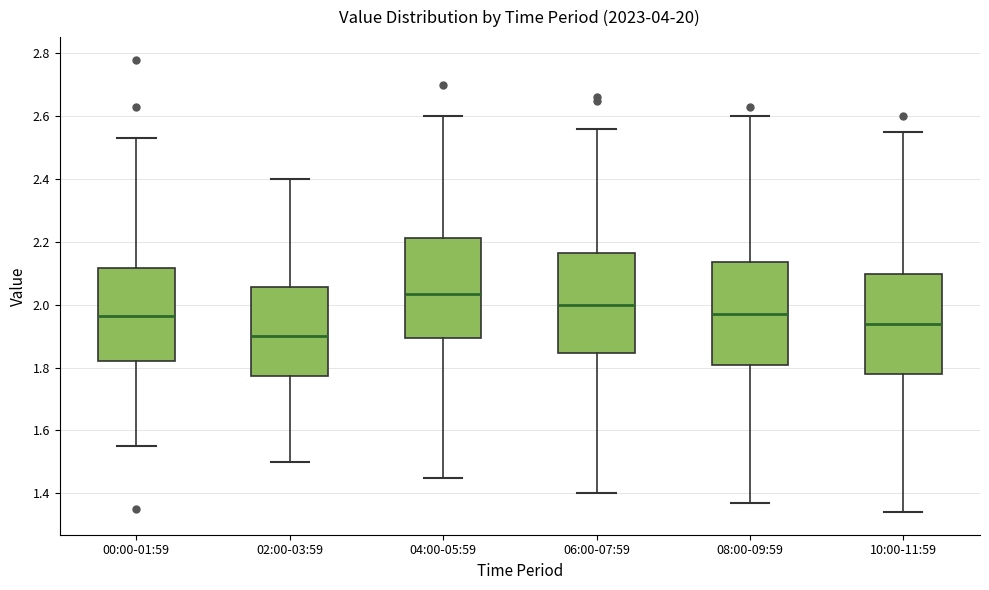

Which box has the highest median line?

04:00-05:59